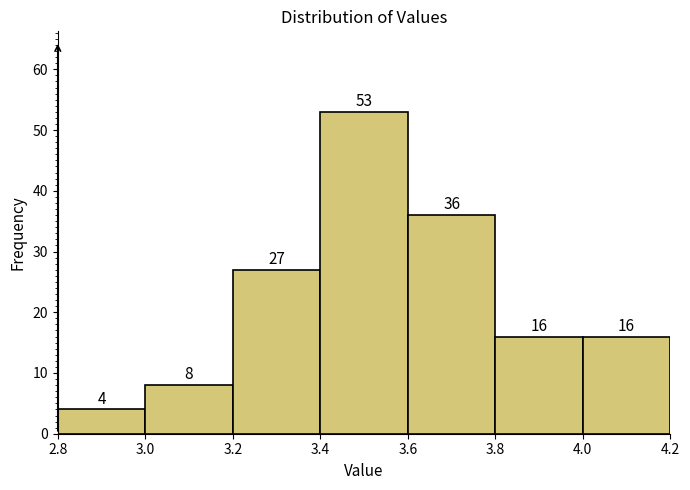

Reading left to right, transcribe this chart: for each bar, give the range it covers on the x-axis and its height.

2.8 to 3.0: 4
3.0 to 3.2: 8
3.2 to 3.4: 27
3.4 to 3.6: 53
3.6 to 3.8: 36
3.8 to 4.0: 16
4.0 to 4.2: 16